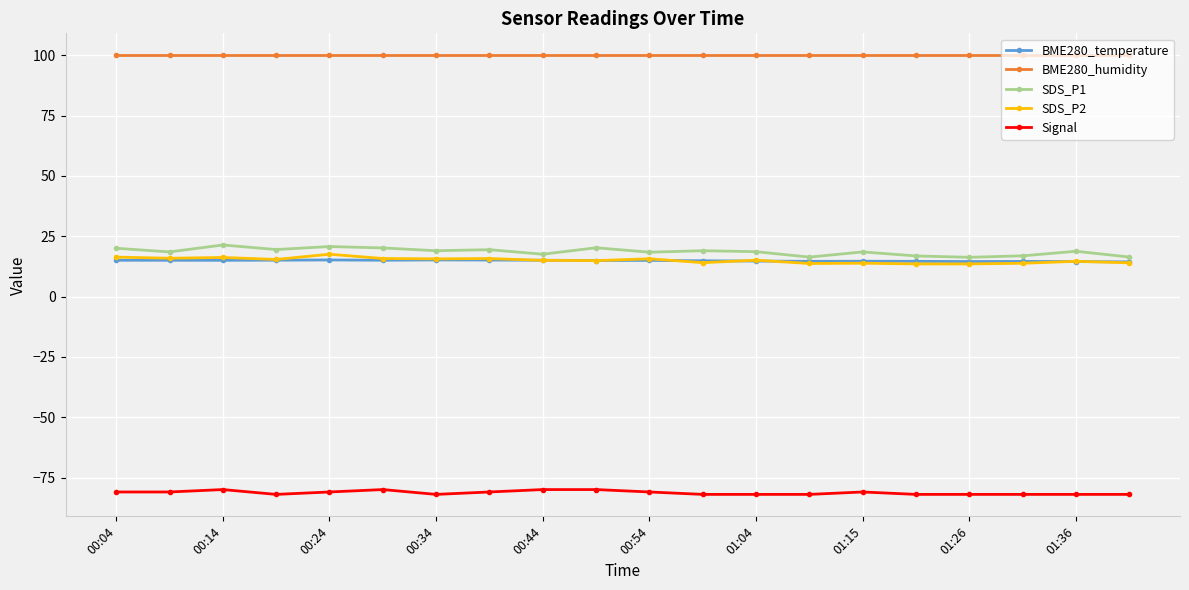

What is the minimum value for Signal?

-82.0